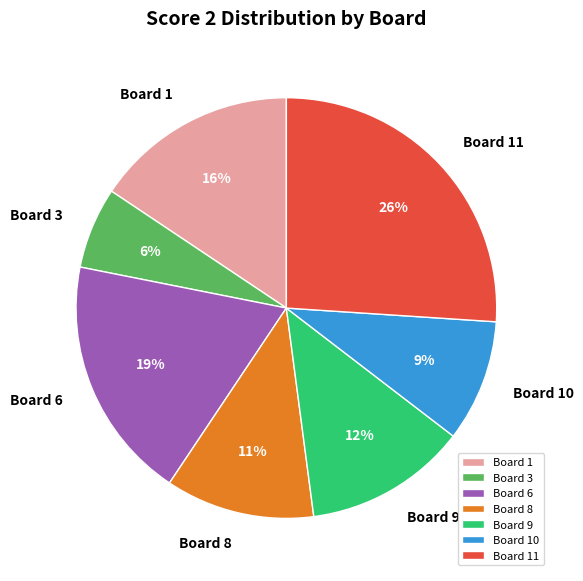

Is there any slice that represents more than half of the pie?

No